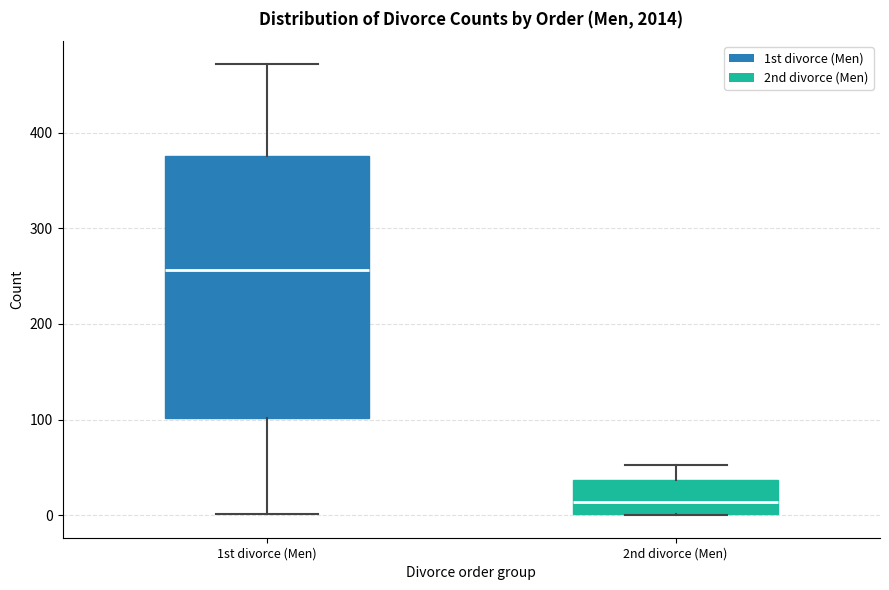

Where does the upper whisker of the box for 1st divorce (Men) end on the y-axis? The values are not printed on the chart, so give them approximately, as read against the axis.

470